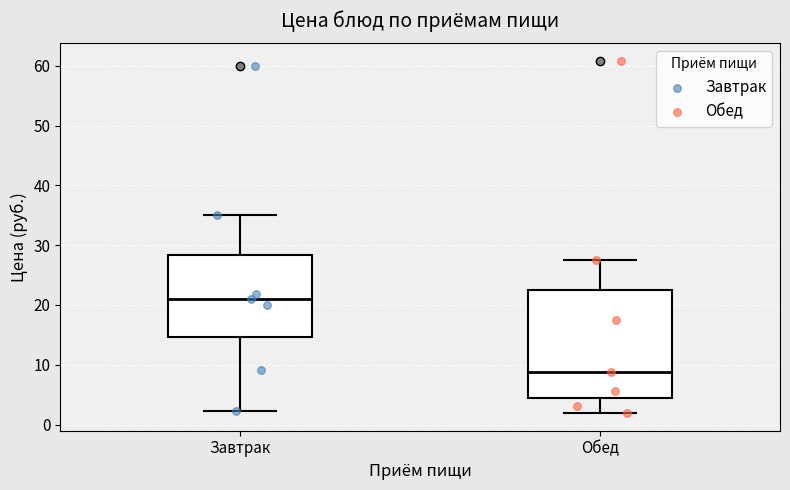

Reading left to right, transcribe this box plot: for each box, give where its median line is, the range the box spans, and where its two whiskers end, as read against the y-axis. The values are not printed on the chart, so give them approximately, as read against the axis.

Завтрак: median 21, box 15 to 28, whiskers 2 to 35
Обед: median 9, box 4 to 23, whiskers 2 to 28